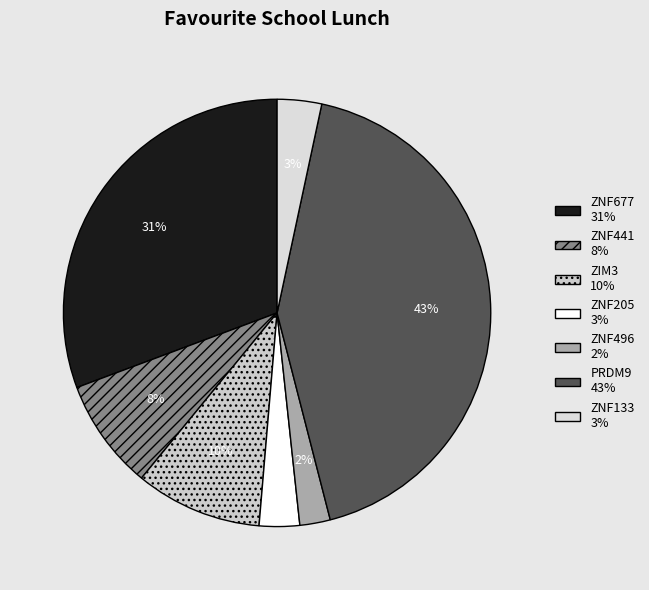

Rank the categories by value from highest to lowest.

PRDM9, ZNF677, ZIM3, ZNF441, ZNF133, ZNF205, ZNF496